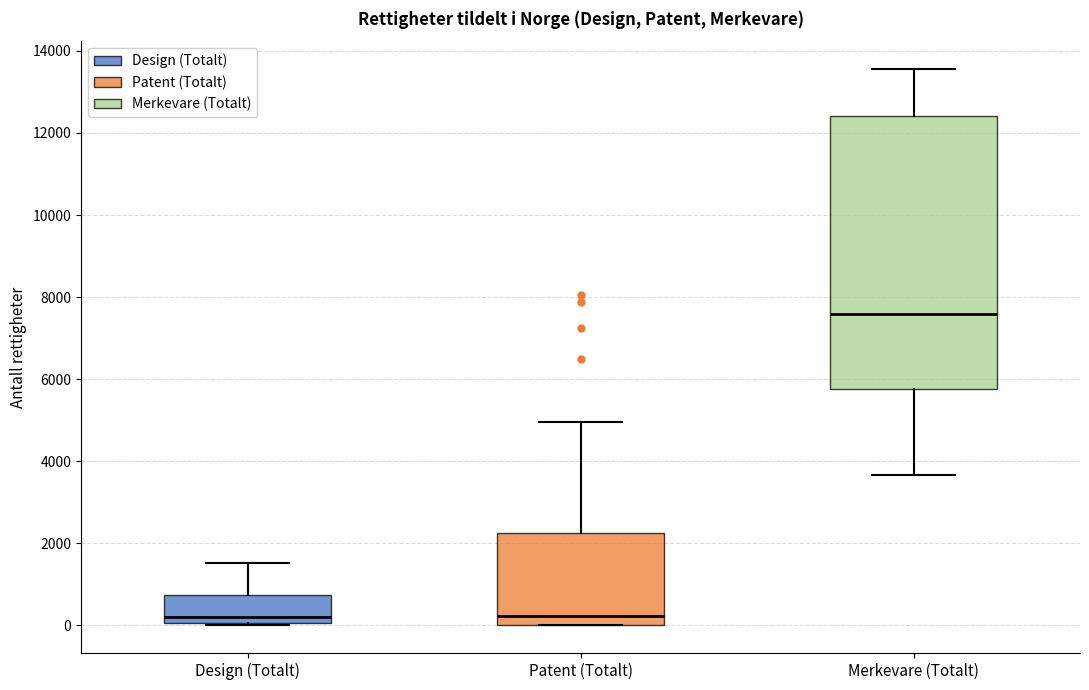

Where does the median line of the box for Patent (Totalt) sit on the y-axis? The values are not printed on the chart, so give them approximately, as read against the axis.

200